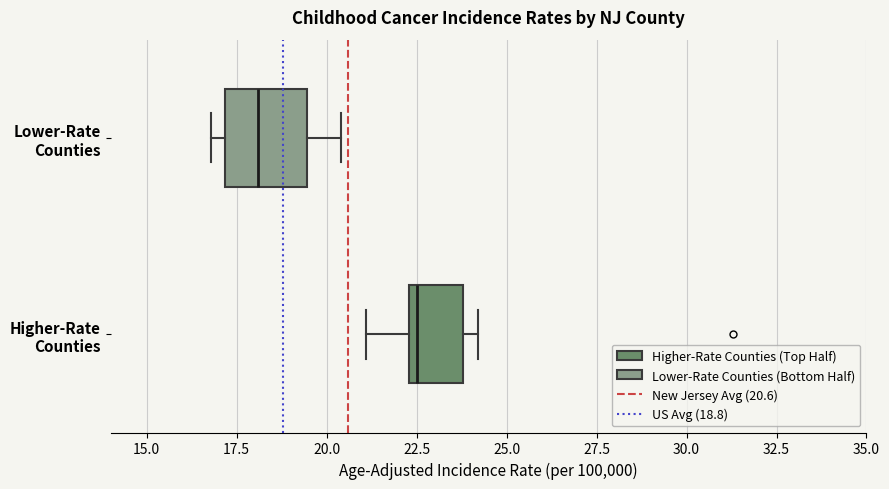

Which box has the furthest to the right median line?

Higher-Rate Counties